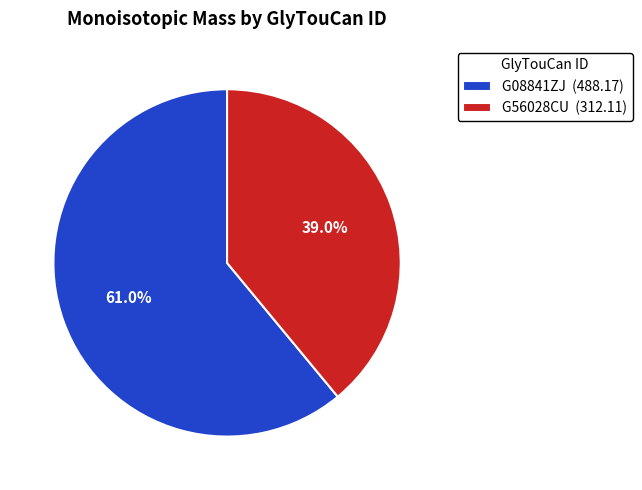

Is G56028CU the majority of the pie?

No